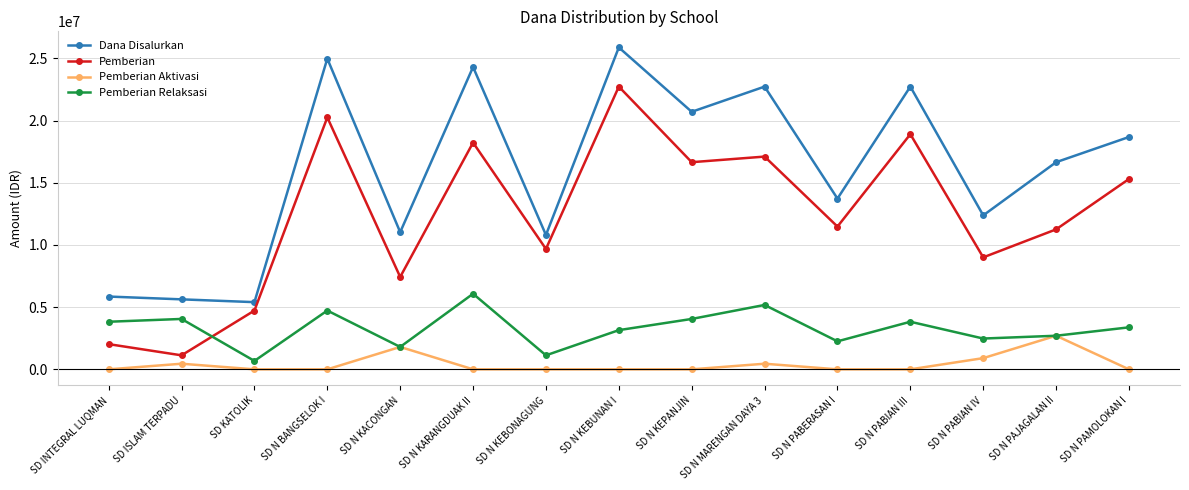

What position from the left is SD KATOLIK?

3